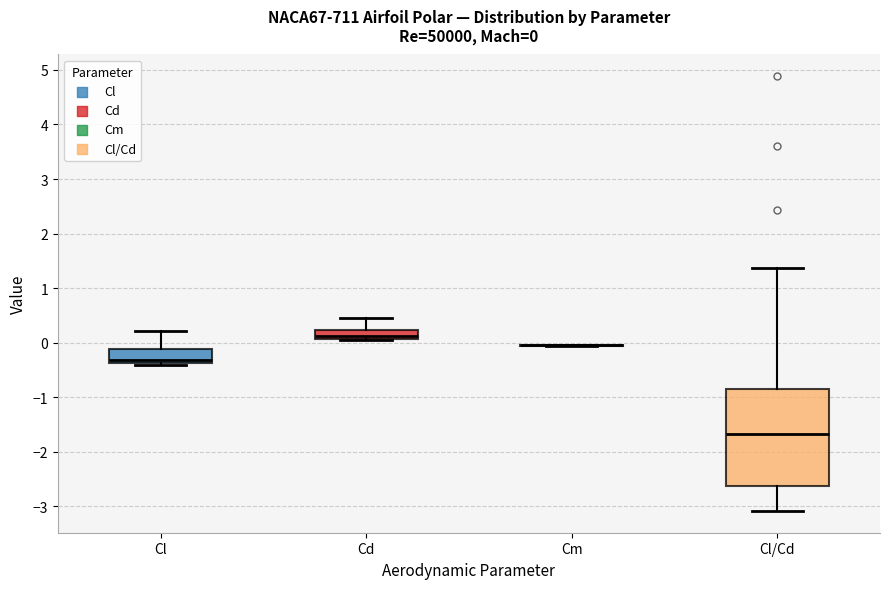

Comparing the boxes themselves (not the whiskers), which one is the tallest?

Cl/Cd